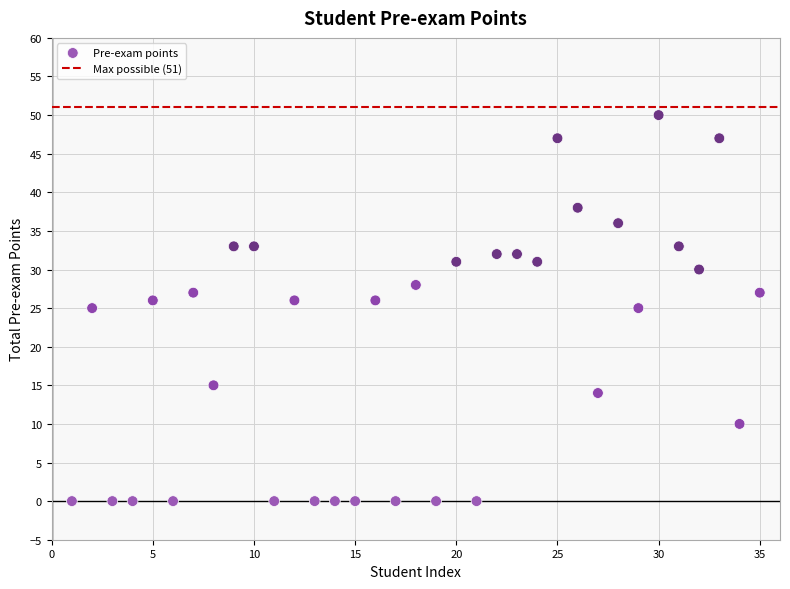

What is the range of X values (max minus min)?

34